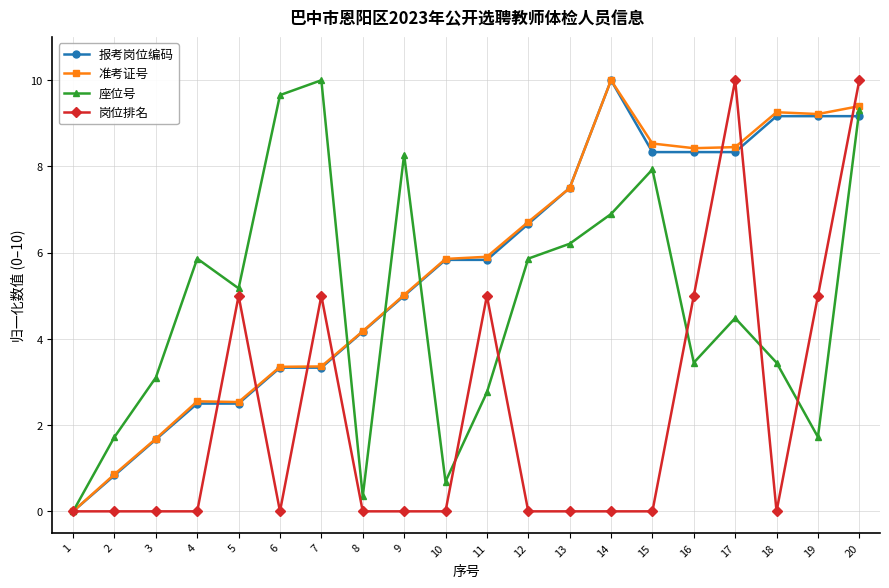

What is the value of the 岗位排名 point at the 16th from the left?

5.0